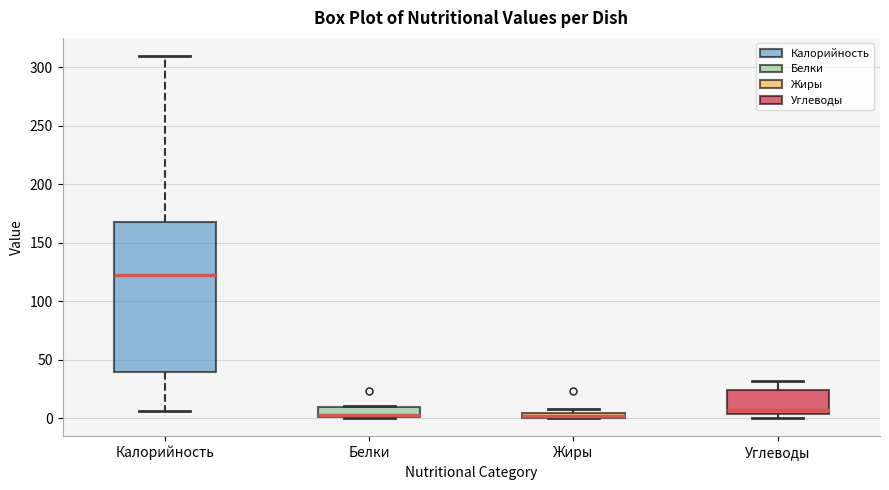

Comparing the boxes themselves (not the whiskers), which one is the tallest?

Калорийность